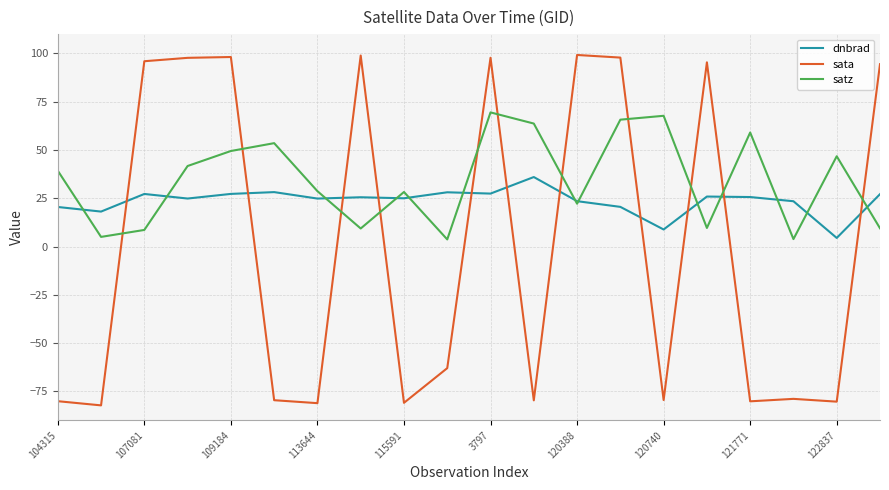

Rank the series by their maximum value, from lowest to highest.

dnbrad, satz, sata